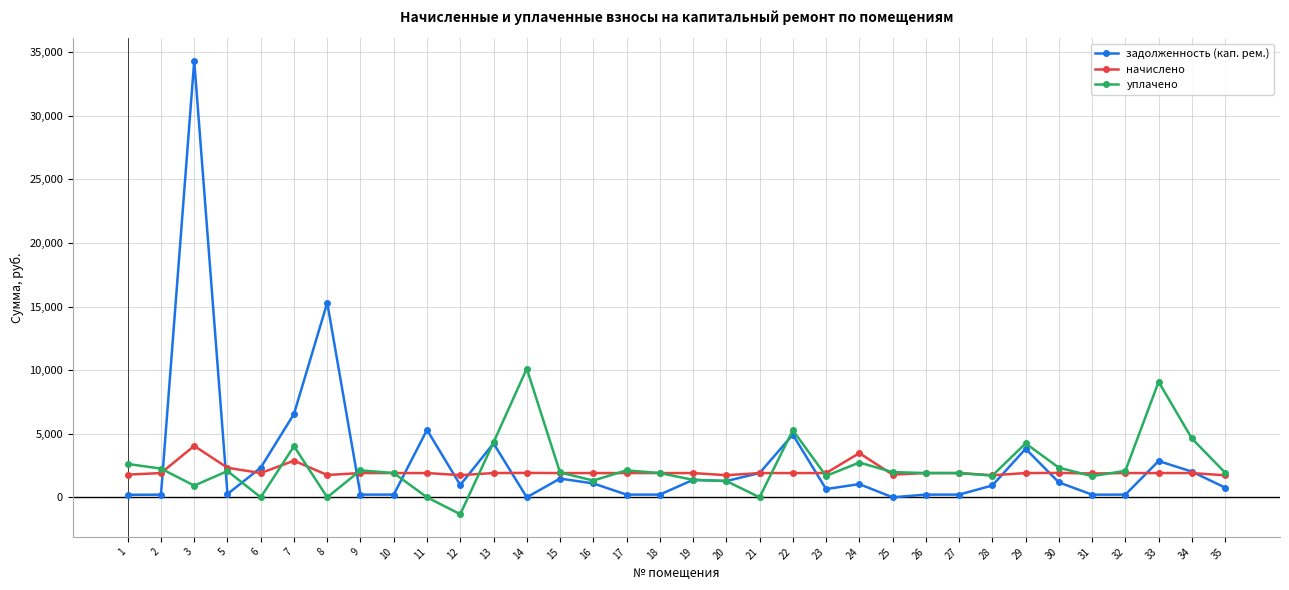

What is the total value across all series at 27?

4024.2